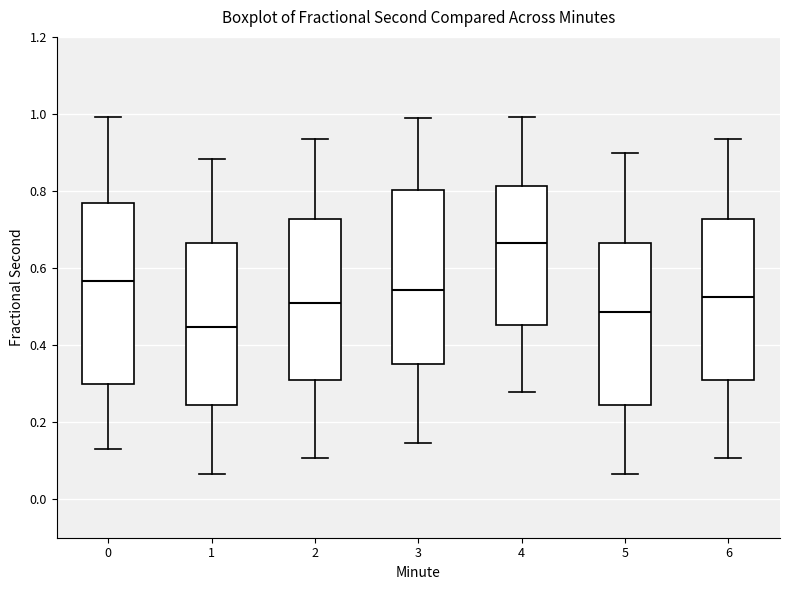

Reading left to right, transcribe this box plot: for each box, give where its median line is, the range the box spans, and where its two whiskers end, as read against the y-axis. The values are not printed on the chart, so give them approximately, as read against the axis.

0: median 0.56, box 0.30 to 0.76, whiskers 0.14 to 1.00
1: median 0.44, box 0.24 to 0.66, whiskers 0.06 to 0.88
2: median 0.50, box 0.30 to 0.72, whiskers 0.10 to 0.94
3: median 0.54, box 0.36 to 0.80, whiskers 0.14 to 0.98
4: median 0.66, box 0.46 to 0.82, whiskers 0.28 to 1.00
5: median 0.48, box 0.24 to 0.66, whiskers 0.06 to 0.90
6: median 0.52, box 0.30 to 0.72, whiskers 0.10 to 0.94